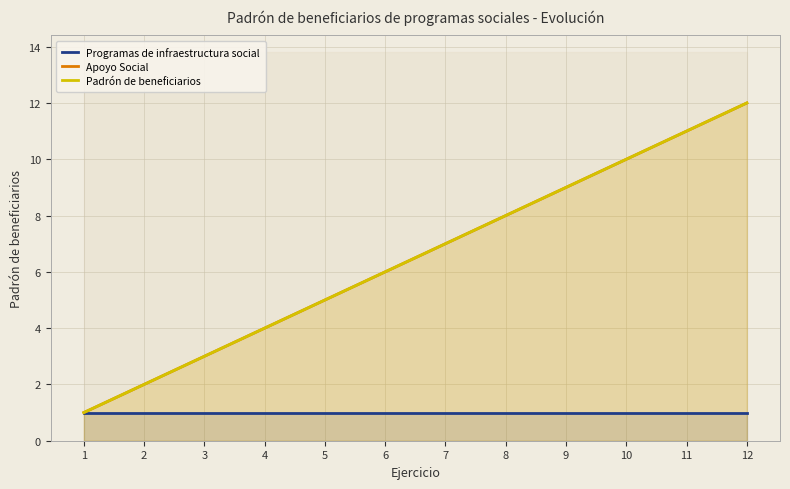

Reading right to left, extract all data points from this chart.

Programas de infraestructura social: 12=1	11=1	10=1	9=1	8=1	7=1	6=1	5=1	4=1	3=1	2=1	1=1
Apoyo Social: 12=12	11=11	10=10	9=9	8=8	7=7	6=6	5=5	4=4	3=3	2=2	1=1
Padrón de beneficiarios: 12=12	11=11	10=10	9=9	8=8	7=7	6=6	5=5	4=4	3=3	2=2	1=1